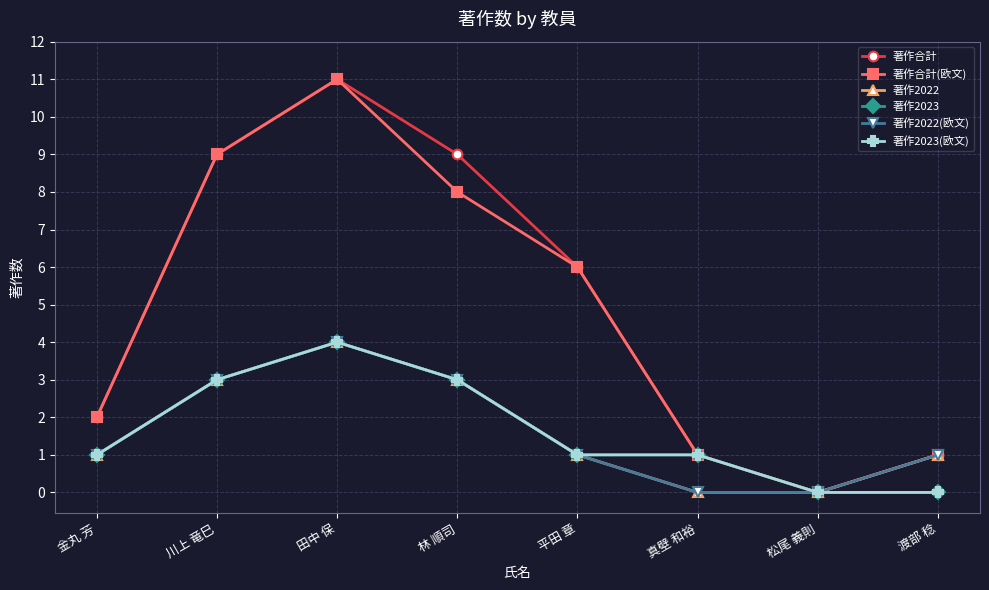

At how many categories does at least one series exceed 2?

4